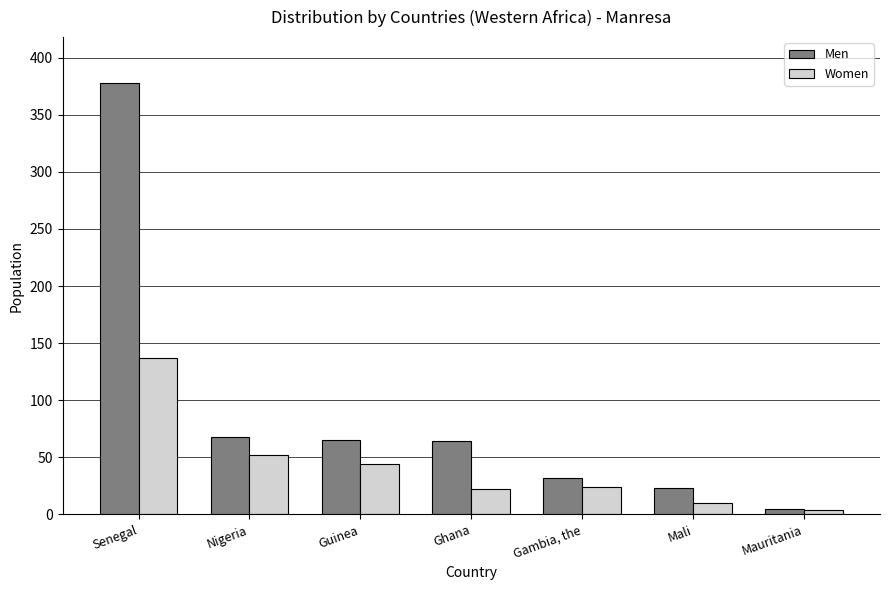

How many values in the Men series are below 64?

3